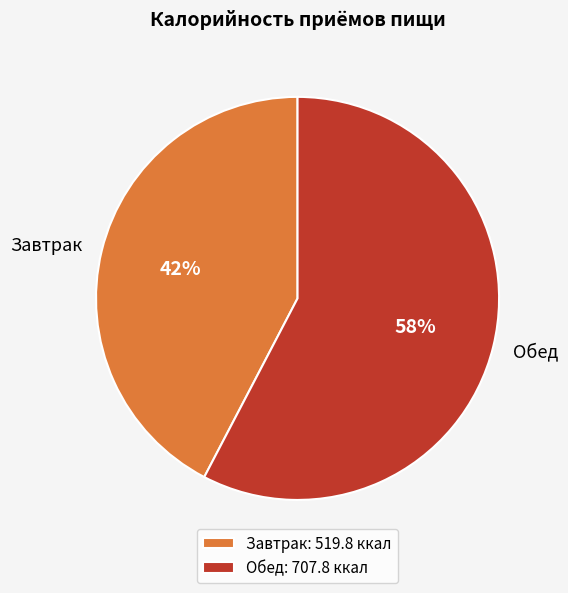

Rank the categories by value from lowest to highest.

Завтрак, Обед